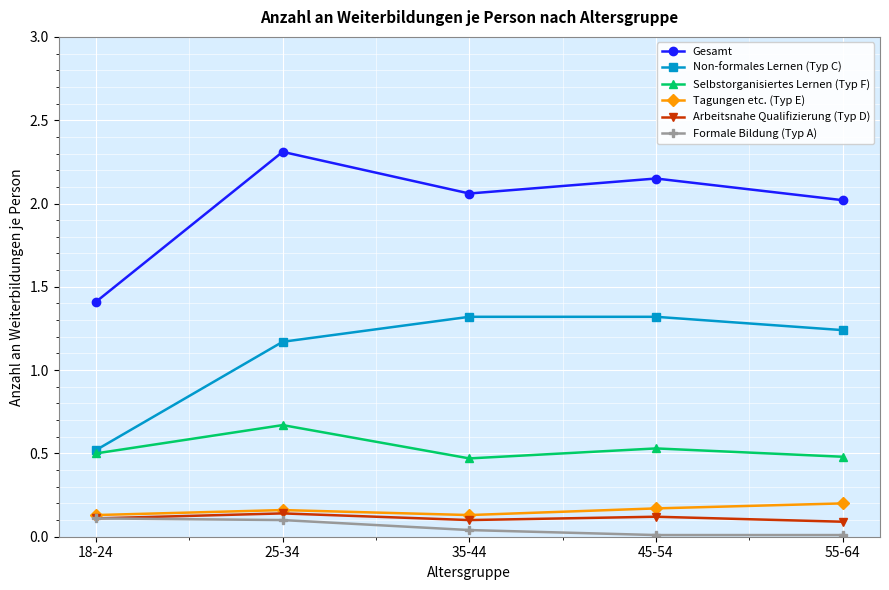

How many lines are shown in the chart?

6